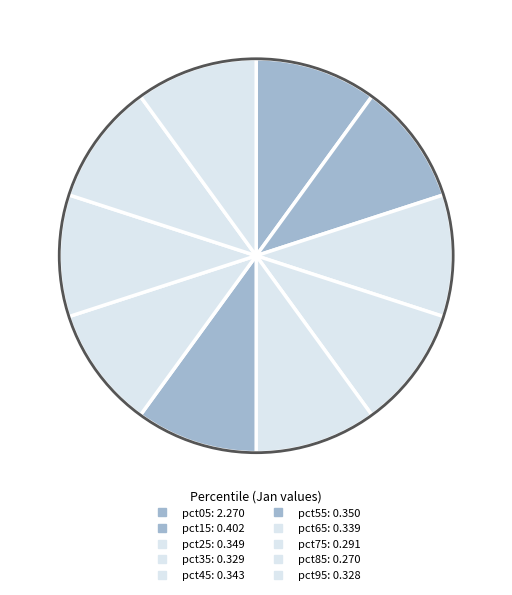

What is the change in value from pct15 to pct55?

-0.1